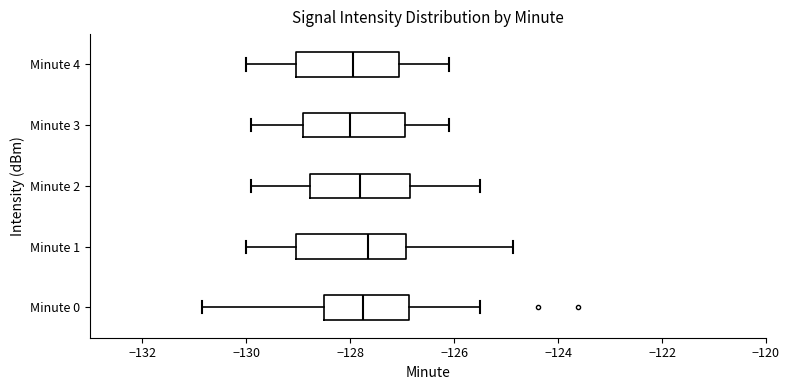

Where is the left edge of the box for Minute 4 on the x-axis? The values are not printed on the chart, so give them approximately, as read against the axis.

-129.0